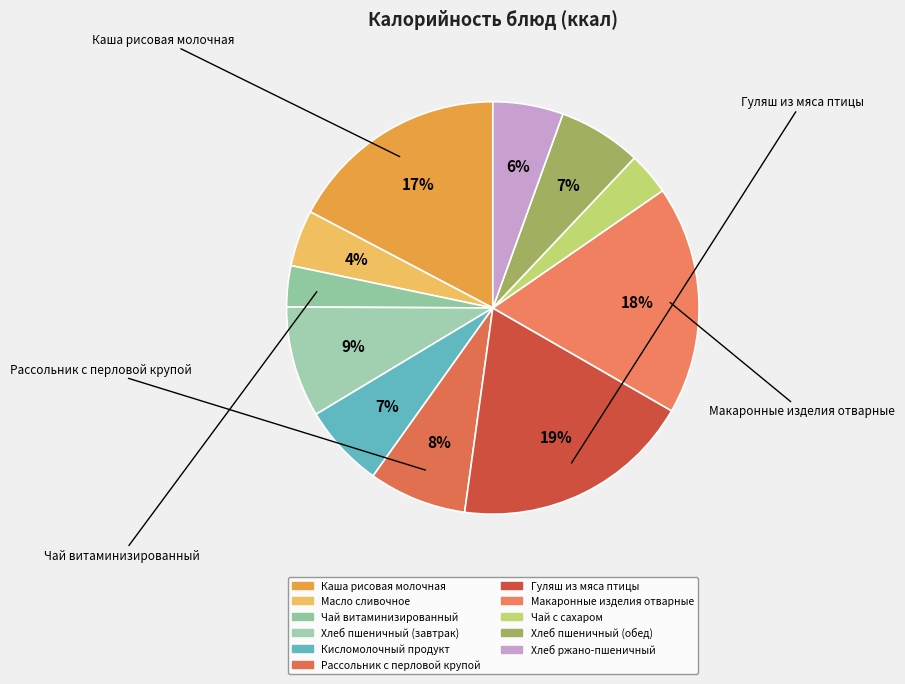

How many segments does this pie chart have?

11